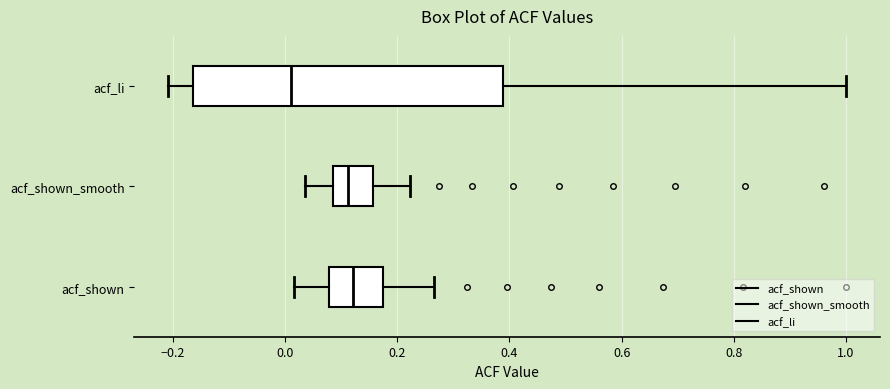

Reading bottom to top, transcribe this box plot: for each box, give where its median line is, the range the box spans, and where its two whiskers end, as read against the x-axis. The values are not printed on the chart, so give them approximately, as read against the axis.

acf_shown: median 0.12, box 0.08 to 0.18, whiskers 0.02 to 0.26
acf_shown_smooth: median 0.12, box 0.08 to 0.16, whiskers 0.04 to 0.22
acf_li: median 0.02, box -0.16 to 0.38, whiskers -0.20 to 1.00